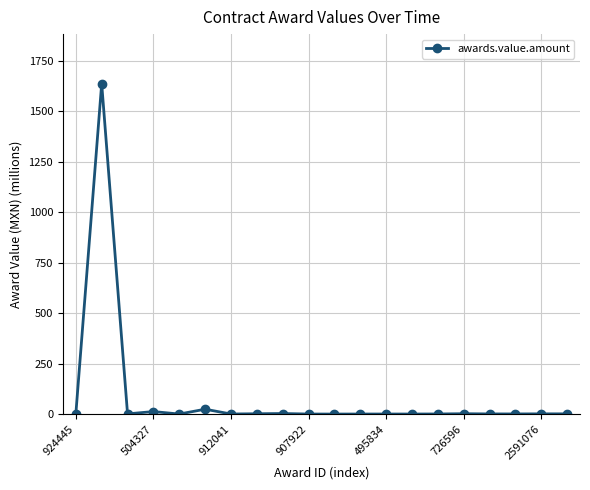

What is the greatest value displayed?

1637.9